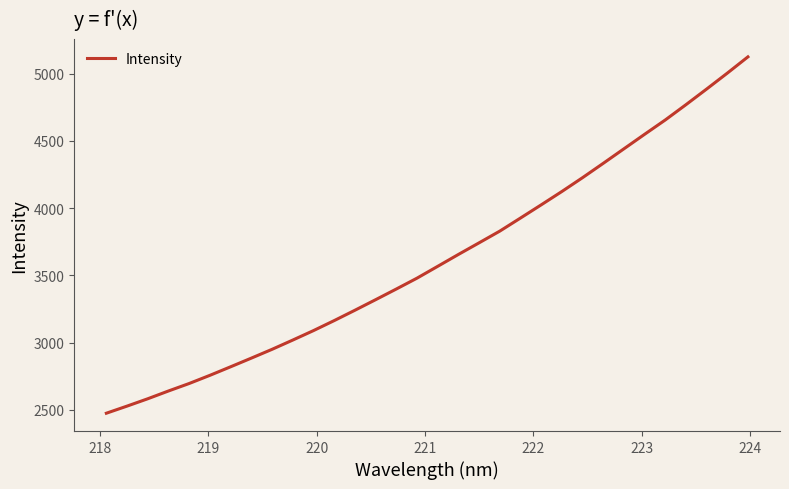

What is the greatest value displayed?

5125.3